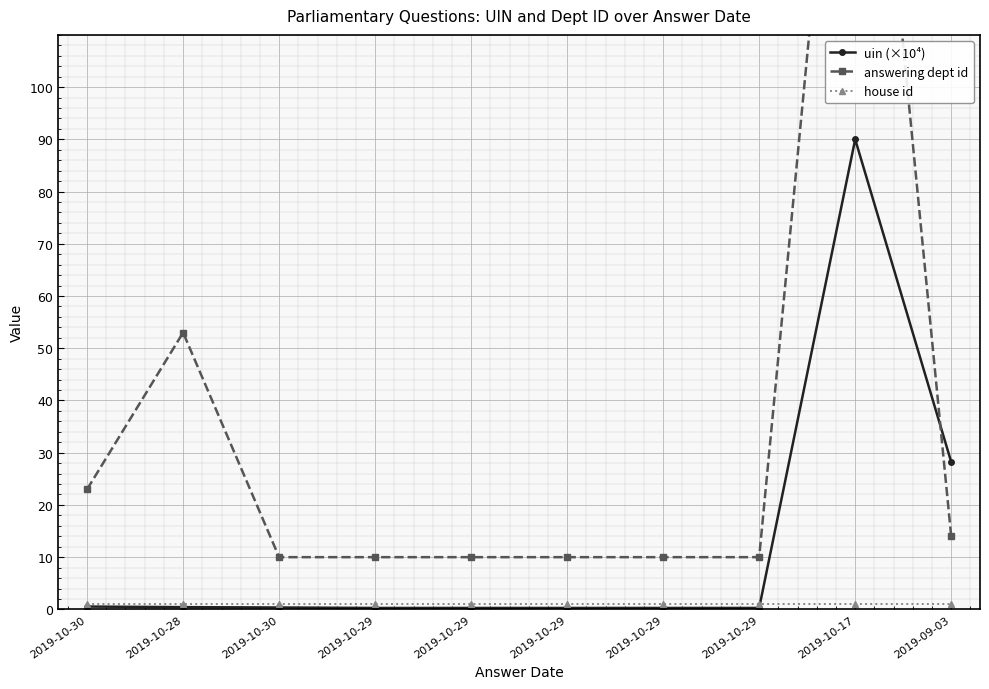

How many times do house id and uin (×10⁴) cross each other?

1